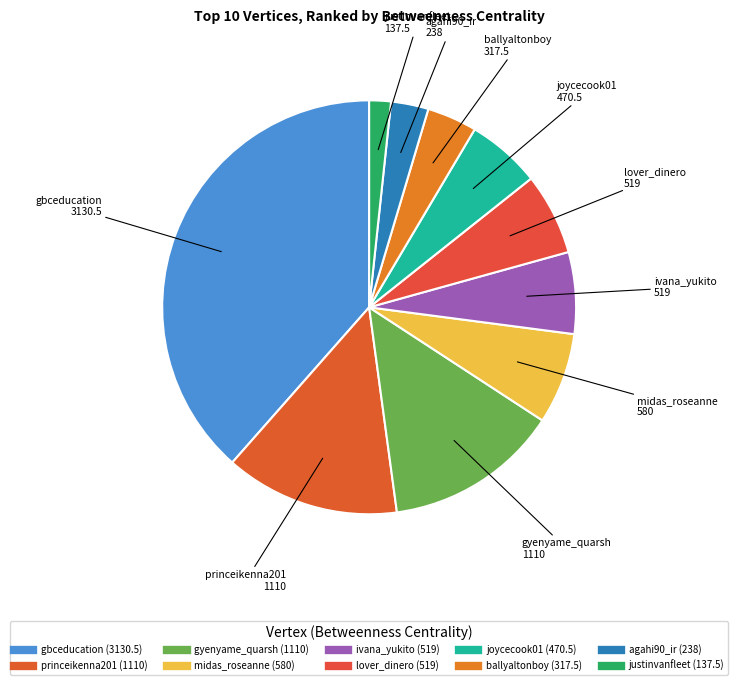

Which slice is the largest?

gbceducation